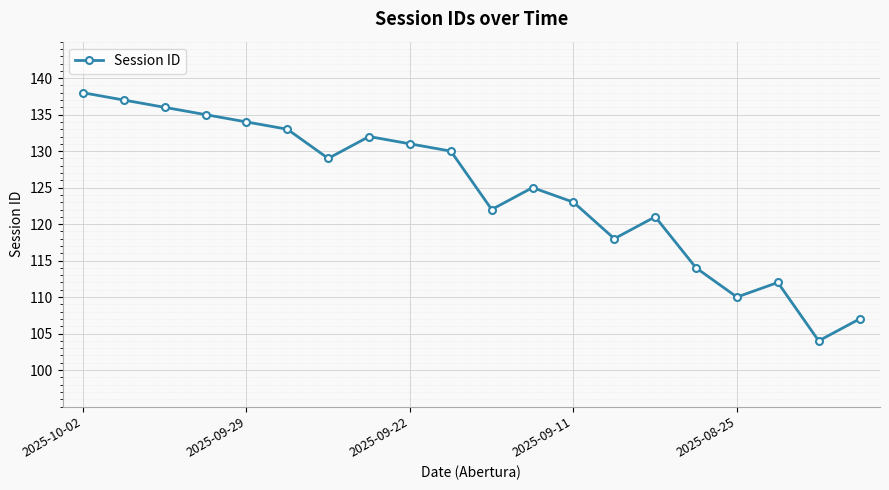

How many points are lower than both their immediate neighbors (excluding endpoints)?

5